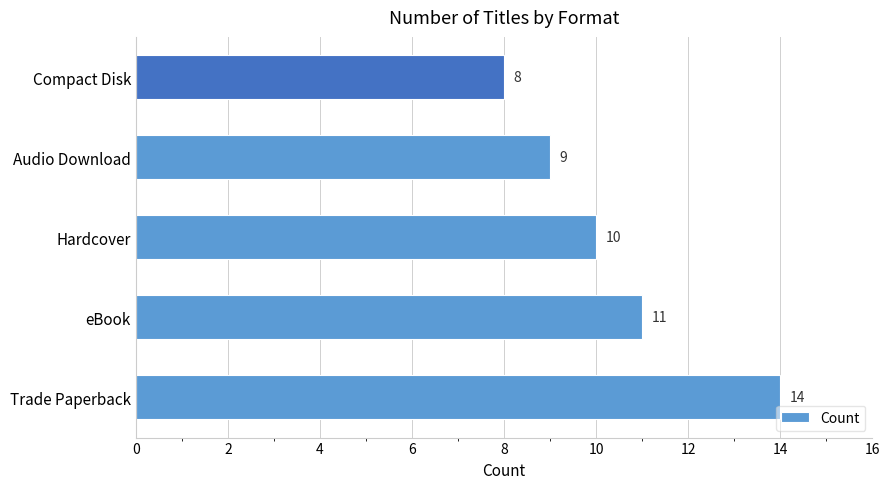

Read the value at Compact Disk.

8